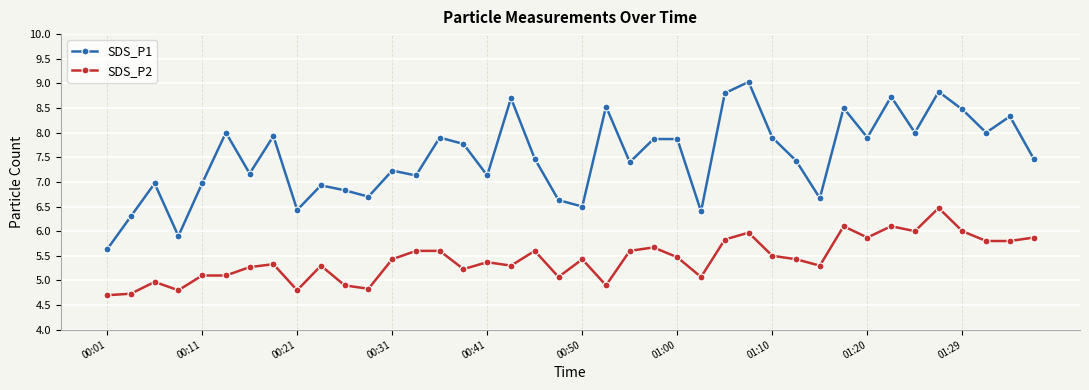

True or false: SDS_P1 and SDS_P2 cross at least once.

False